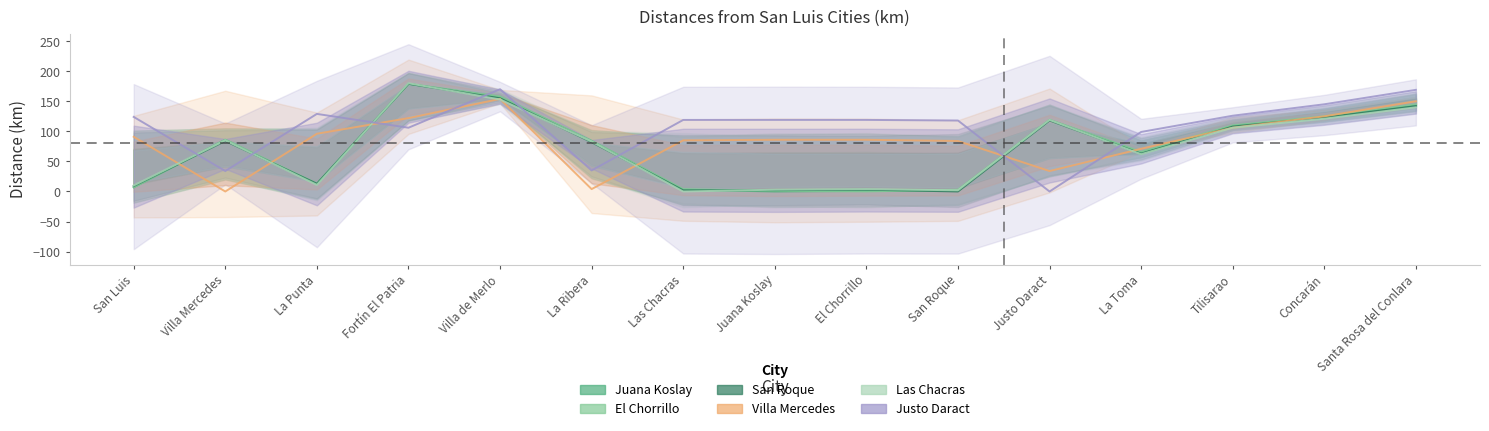

What are all the series names shown in the legend?

Juana Koslay, El Chorrillo, San Roque, Villa Mercedes, Las Chacras, Justo Daract